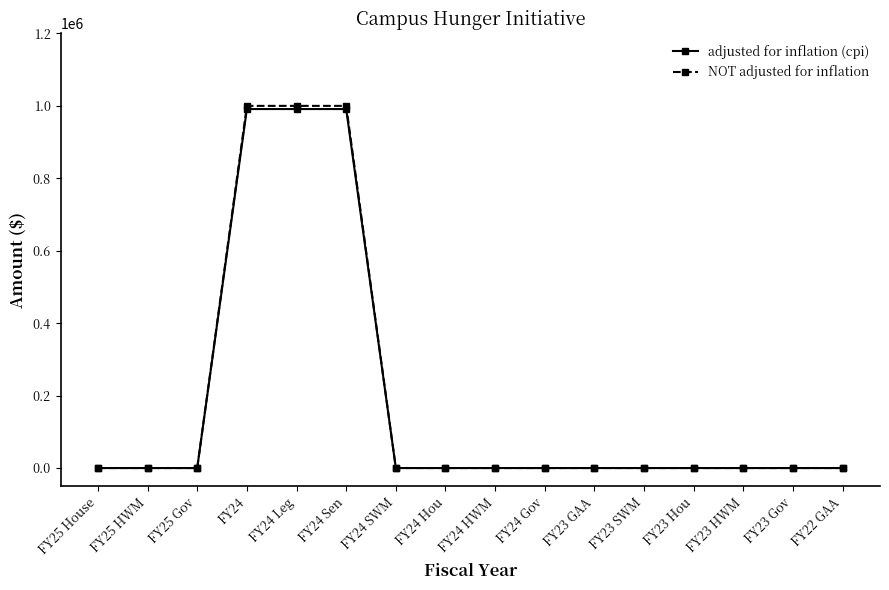

At how many categories does at least one series exceed 241302?

3